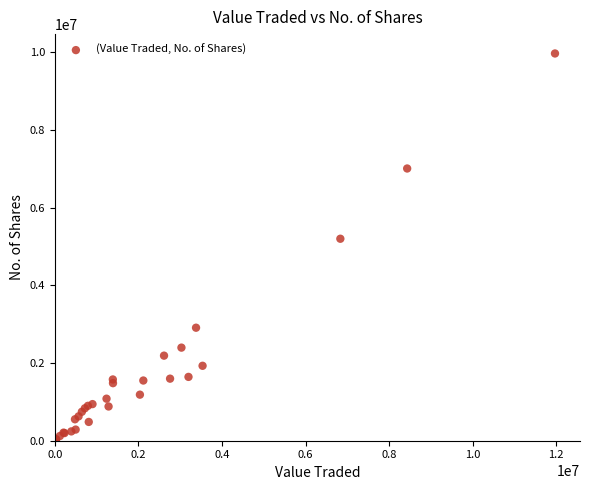

What Y value in the scatter plot is closest to 4984259?

5199249